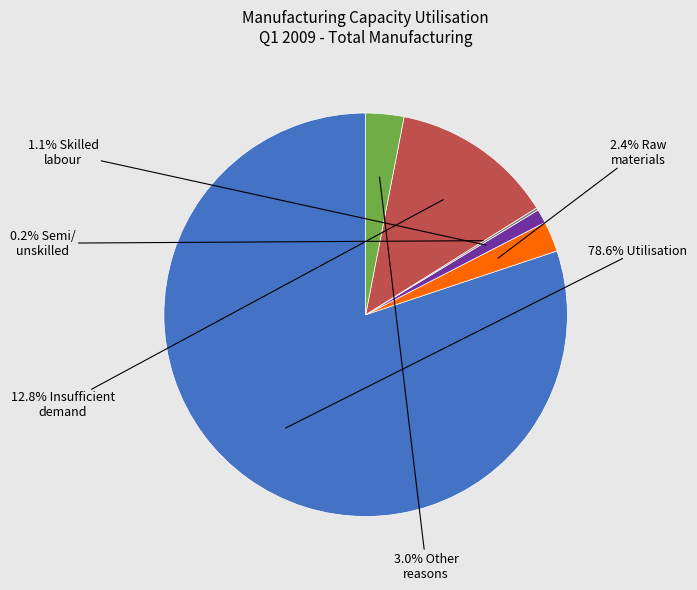

What is the change in value from Under-utilisation total to Semi- and unskilled?

-19.5